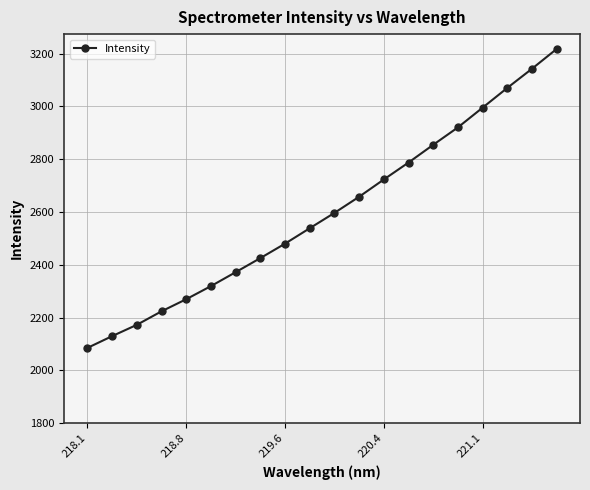

How many lines are shown in the chart?

1